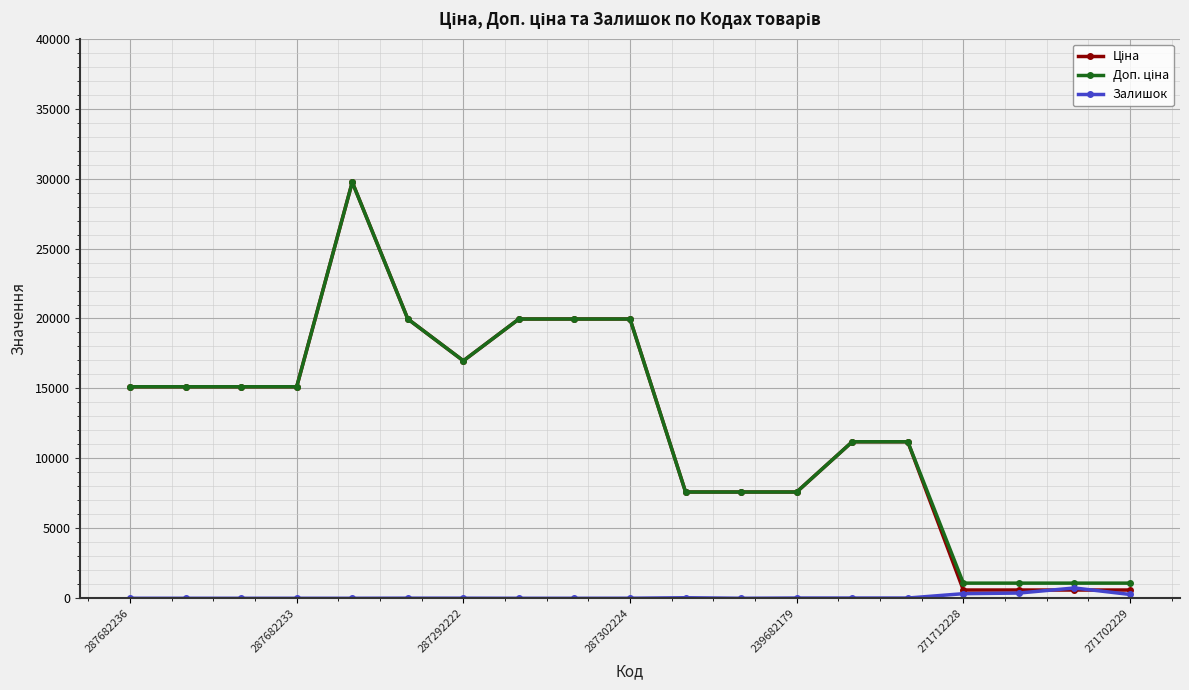

True or false: Залишок has more than 1 interior local peaks.

True